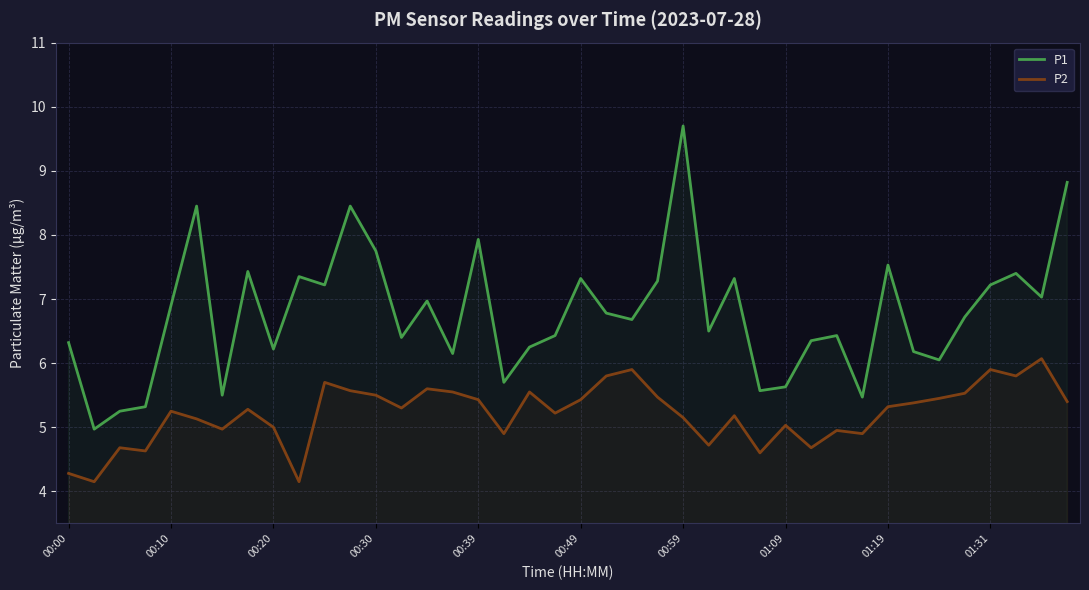

How many distinct data groups are displayed?

2